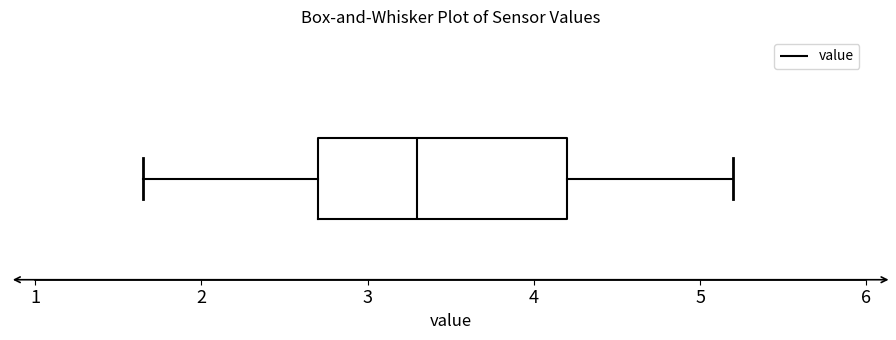

Where does the right whisker of the box end on the x-axis? The values are not printed on the chart, so give them approximately, as read against the axis.

5.2